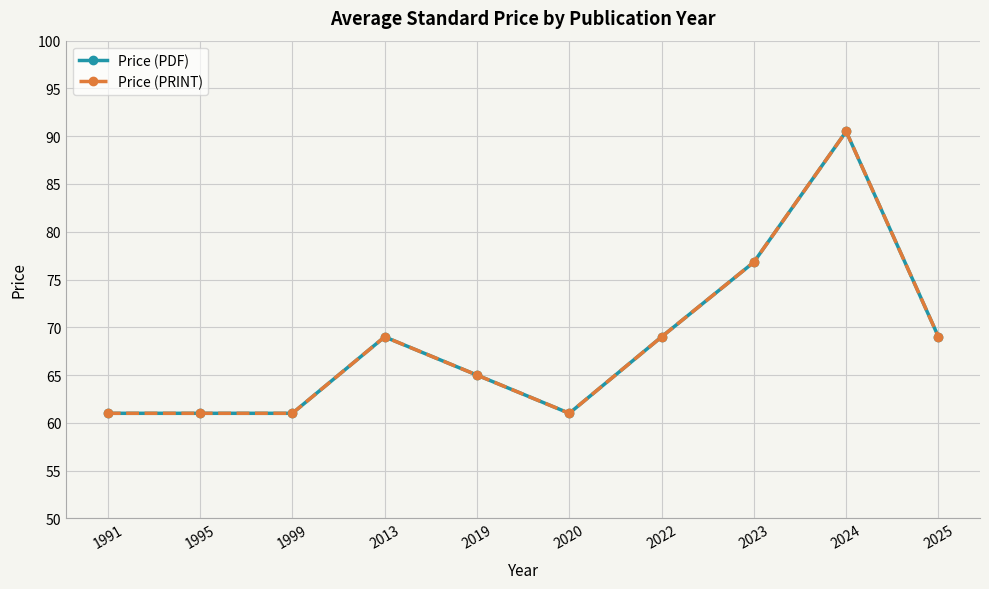

Which series changed the most between 2020 and 2023?

Price (PDF)